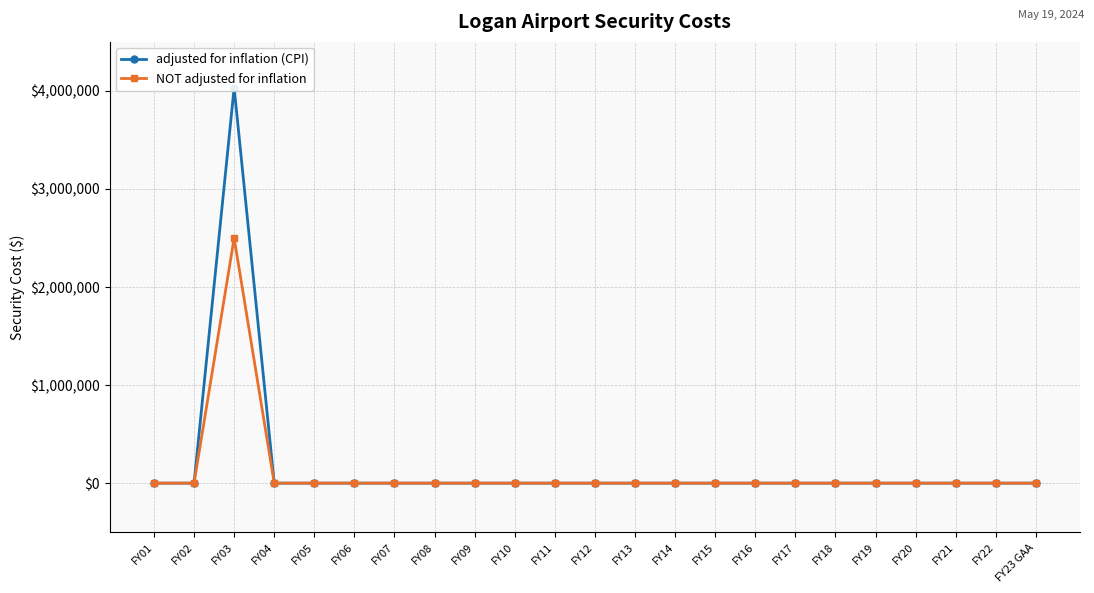

What is the label of the 8th point from the right?

FY16